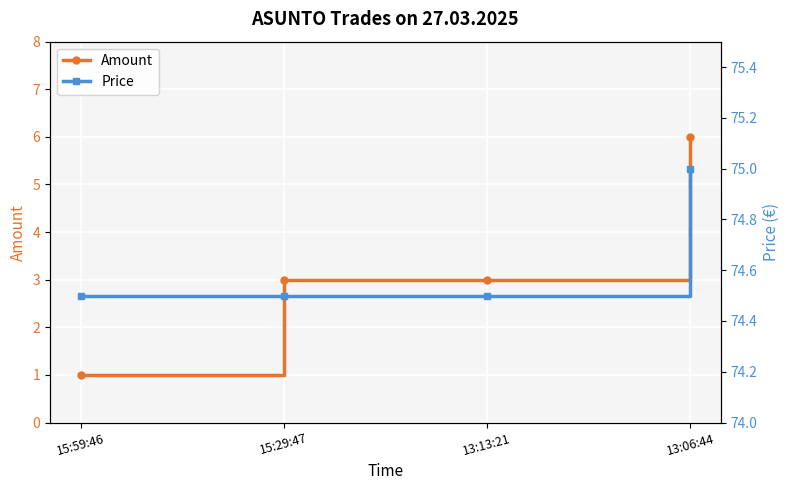

What is the difference between the Amount values at 13:06:44 and 15:59:46?

5